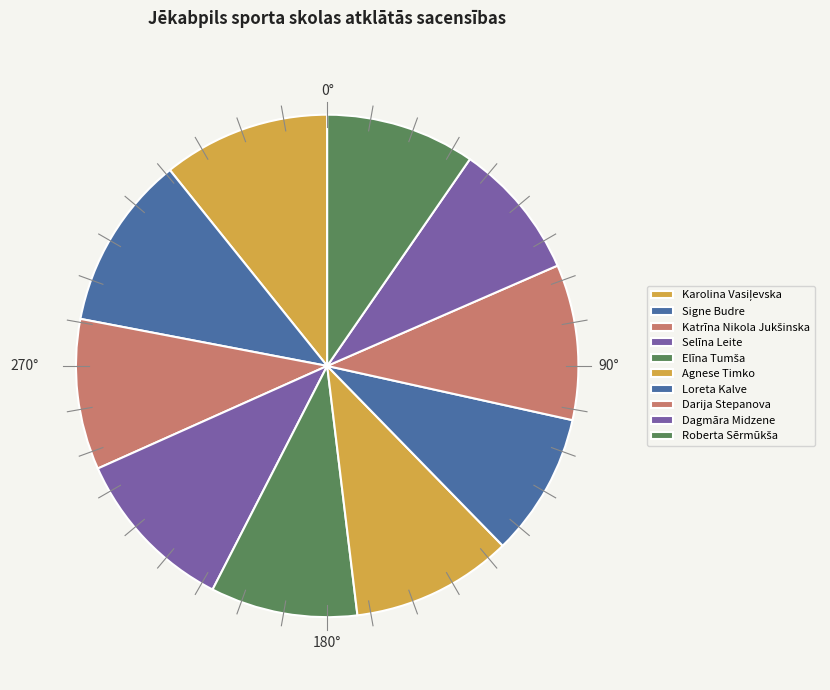

Count the number of slices in the pie.

10